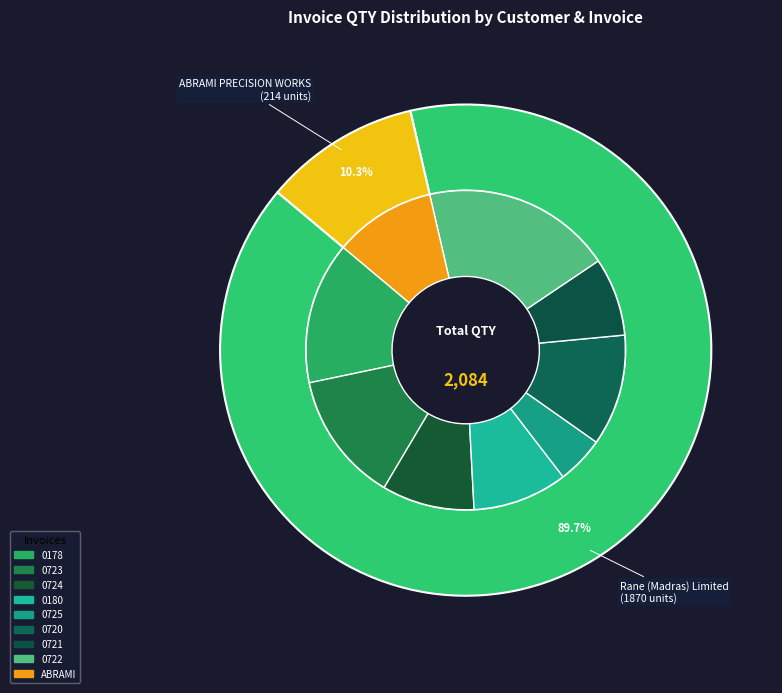

Rank the categories by value from lowest to highest.

Rane (Madras) Limited - 0725, Rane (Madras) Limited - 0721, Rane (Madras) Limited - 0724, Rane (Madras) Limited - 0180, ABRAMI PRECISION WORKS, Rane (Madras) Limited - 0720, Rane (Madras) Limited - 0723, Rane (Madras) Limited - 0178, Rane (Madras) Limited - 0722